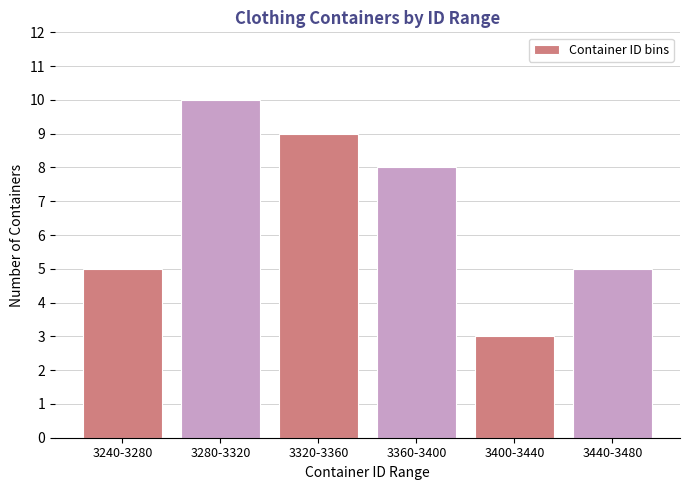

Reading left to right, transcribe all the data shown in this chart.

3240-3280=5	3280-3320=10	3320-3360=9	3360-3400=8	3400-3440=3	3440-3480=5